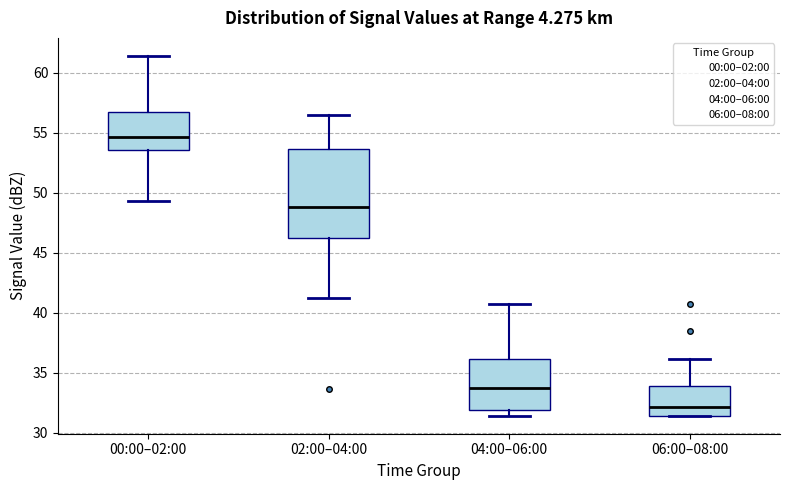

Where does the median line of the box for 06:00–08:00 sit on the y-axis? The values are not printed on the chart, so give them approximately, as read against the axis.

32.0